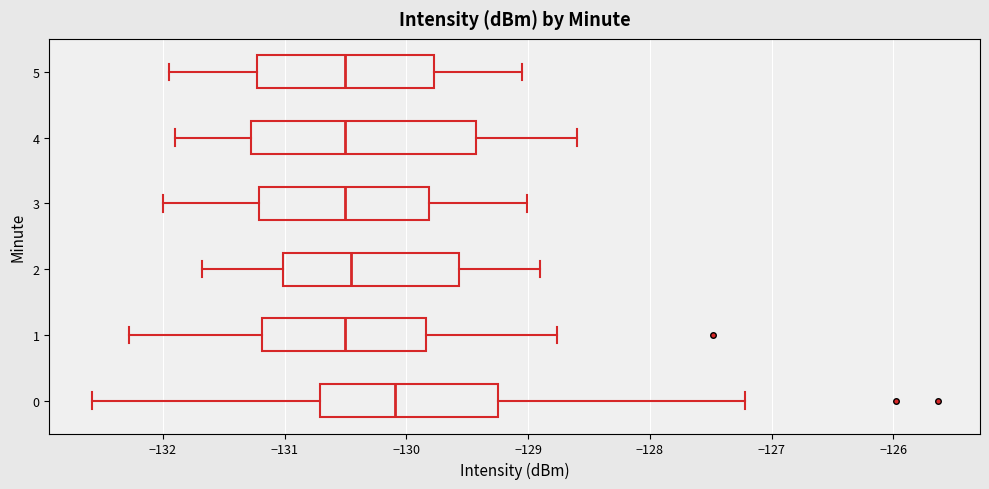

Which box has the furthest to the right median line?

0